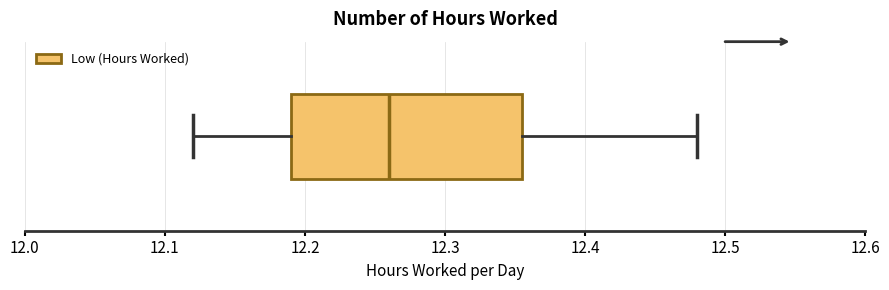

Read this box plot against the x-axis: the position of the median line, the range covered by the box, and the ends of both whiskers. The values are not printed on the chart, so give them approximately, as read against the axis.

median 12.26, box 12.19 to 12.36, whiskers 12.12 to 12.48